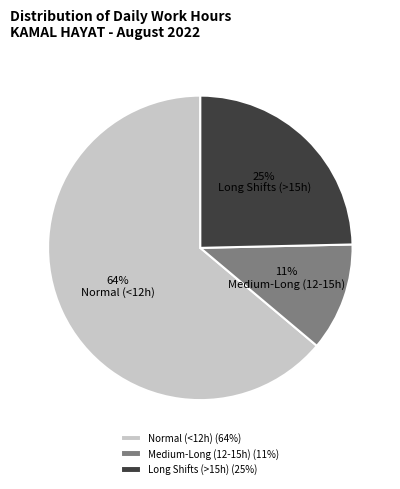

Combined, do Long Shifts (>15h) and Medium-Long (12-15h) account for over 50%?

No